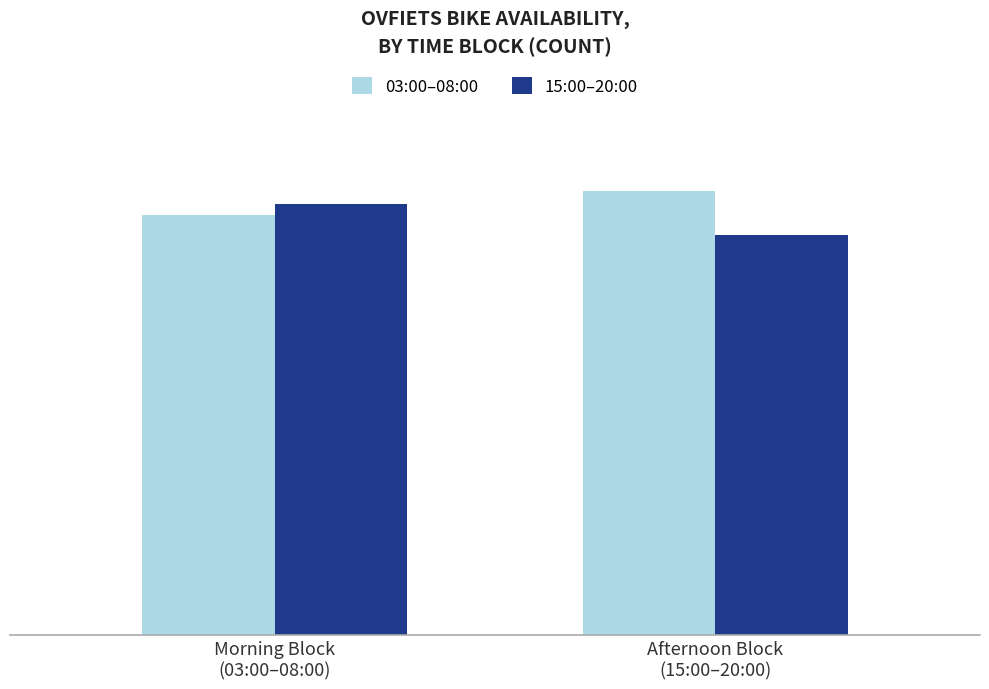

What value does the 15:00–20:00 series have at Morning Block
(03:00–08:00)?

167347